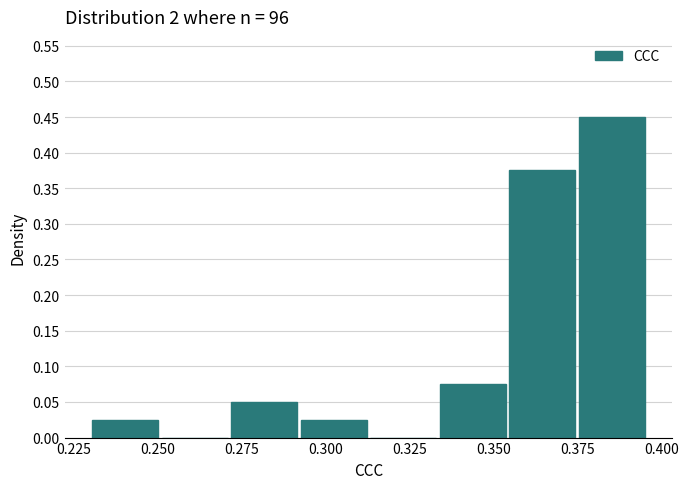

Reading left to right, list every bar in this chart as the range it spans on the x-axis followed by its height. Neither the bar edges nor the heights are printed on the chart, so give them approximately, as read against the axes.

0.230 to 0.250: 0.025
0.250 to 0.270: 0
0.270 to 0.290: 0.050
0.290 to 0.315: 0.025
0.315 to 0.335: 0
0.335 to 0.355: 0.075
0.355 to 0.375: 0.375
0.375 to 0.395: 0.450